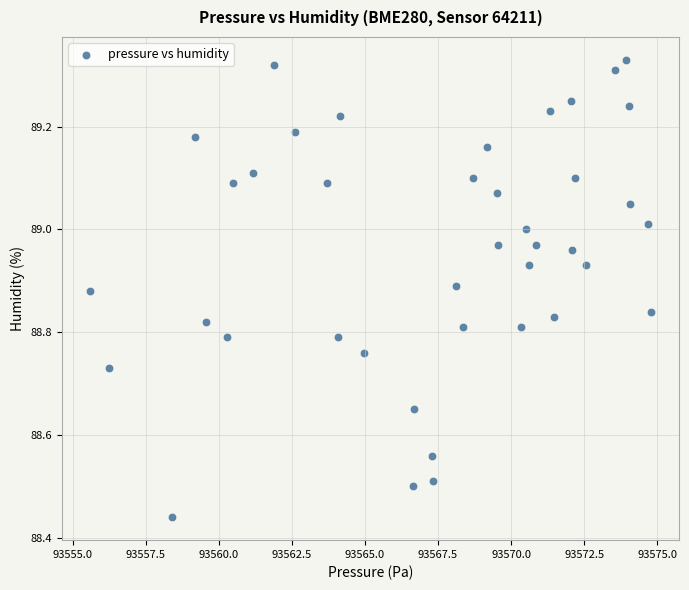

What is the range of X values (max minus min)?

19.2